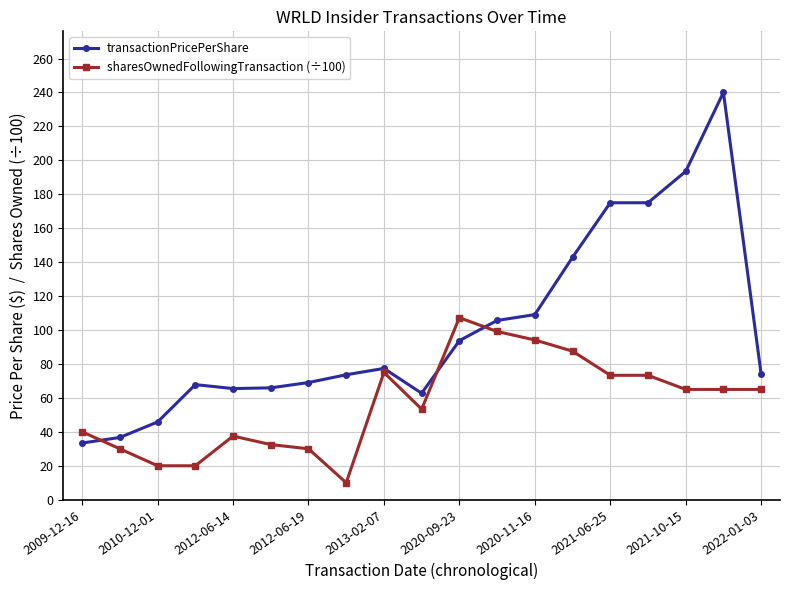

At how many categories does at least one series exceed 166?

4